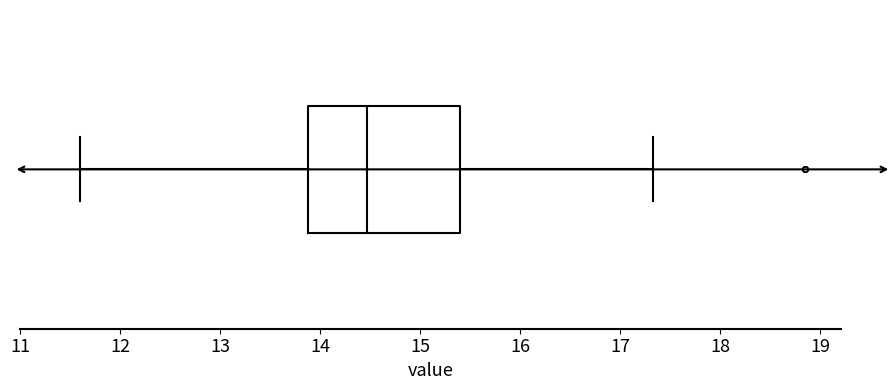

Transcribe this box plot: give where the median line is, the range the box spans, and where the two whiskers end, as read against the x-axis. The values are not printed on the chart, so give them approximately, as read against the axis.

median 14.5, box 13.9 to 15.4, whiskers 11.6 to 17.3